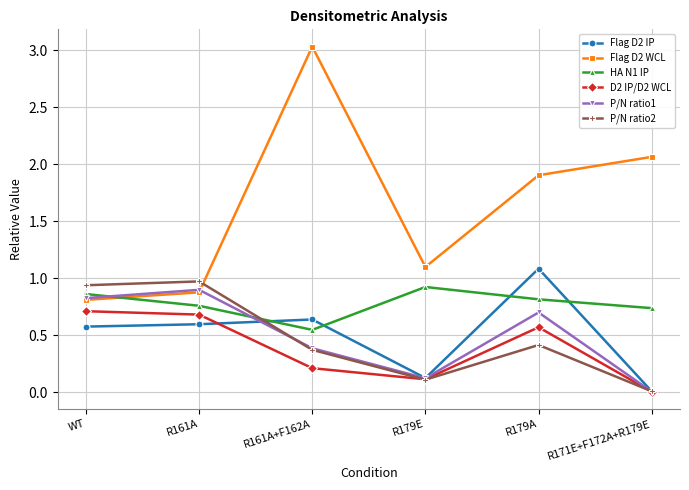

At which category is the sum across all series the highest?

R179A